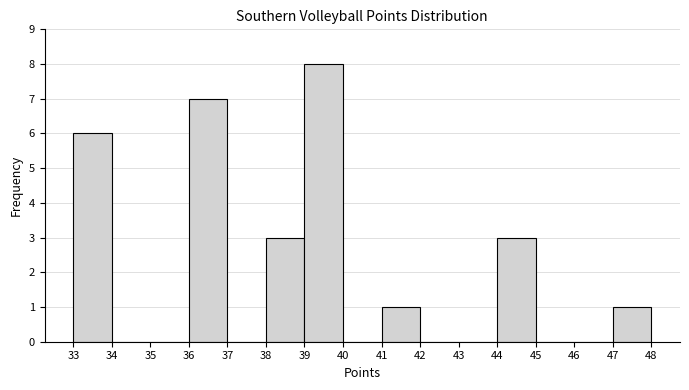

Reading left to right, list every bar in this chart as the range it spans on the x-axis followed by its height. The values are not printed on the chart, so give them approximately, as read against the axis.

33 to 34: 6
34 to 35: 0
35 to 36: 0
36 to 37: 7
37 to 38: 0
38 to 39: 3
39 to 40: 8
40 to 41: 0
41 to 42: 1
42 to 43: 0
43 to 44: 0
44 to 45: 3
45 to 46: 0
46 to 47: 0
47 to 48: 1